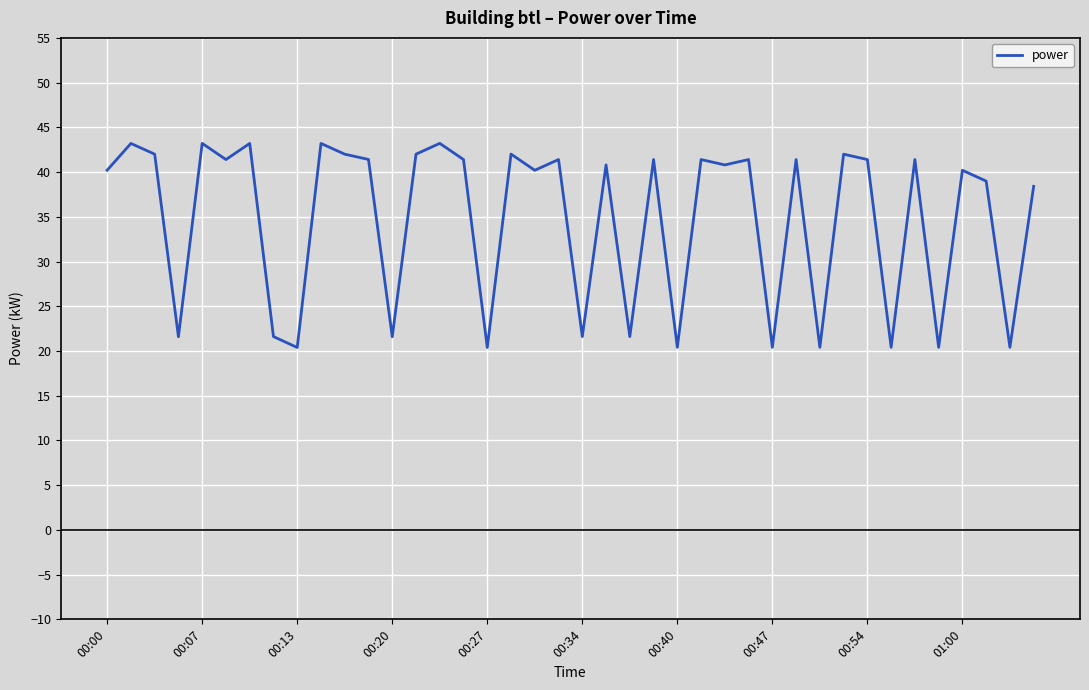

What is the greatest value displayed?

43.2